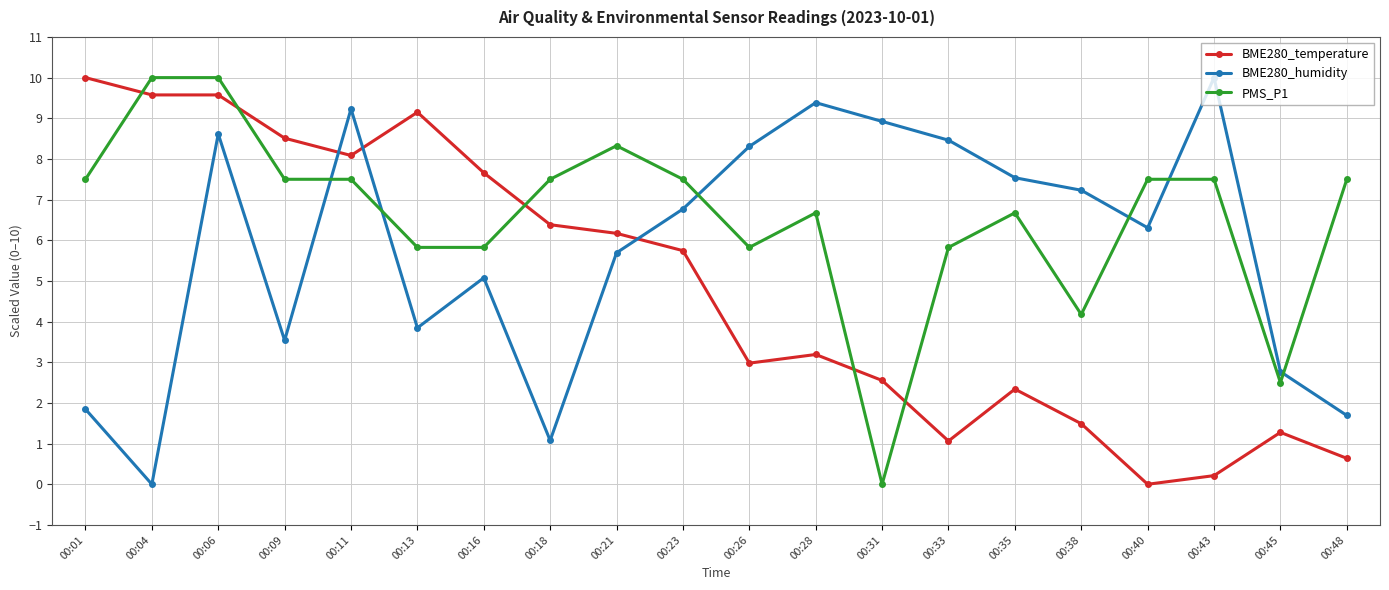

Is the value of BME280_temperature at 00:35 greater than the value of PMS_P1 at 00:48?

No